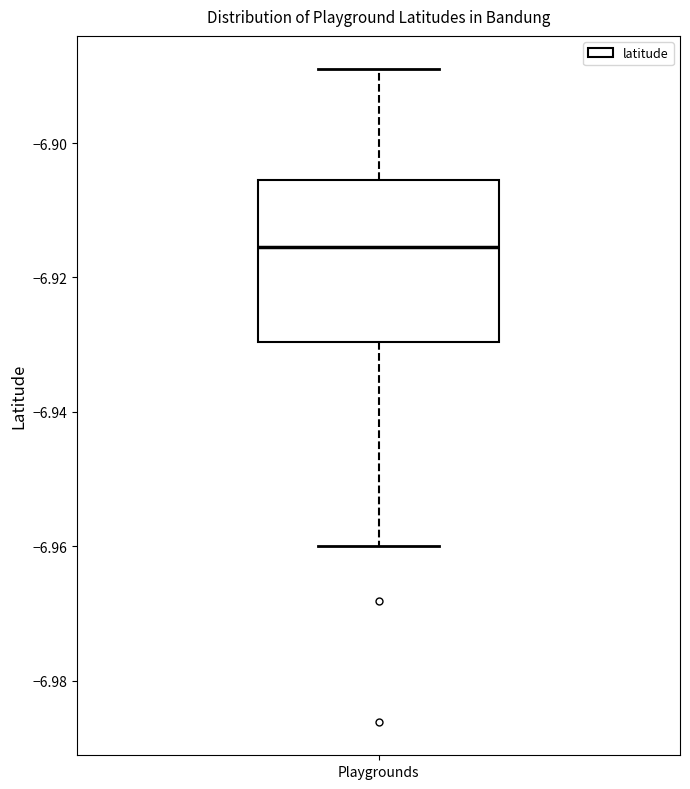

Transcribe this box plot: give where the median line is, the range the box spans, and where the two whiskers end, as read against the y-axis. The values are not printed on the chart, so give them approximately, as read against the axis.

median -6.916, box -6.930 to -6.906, whiskers -6.960 to -6.890